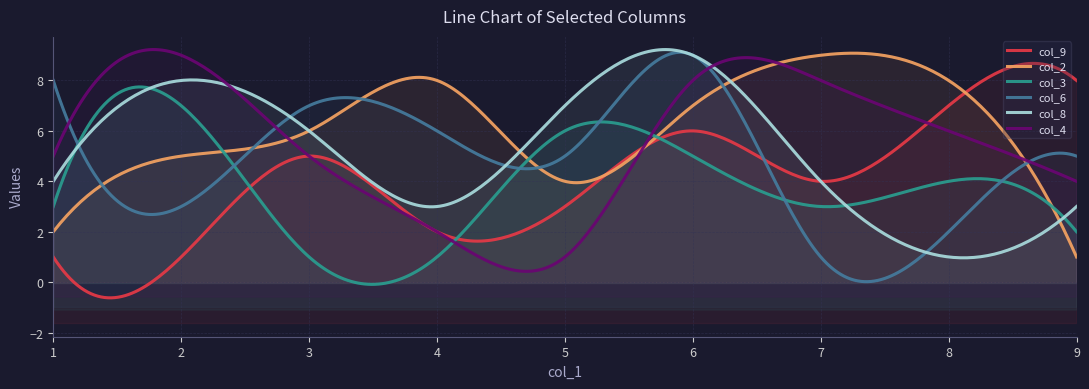

Reading right to left, what are all the values shown in this chart?

col_9: 9=8	8=7	7=4	6=6	5=3	4=2	3=5	2=1	1=1
col_2: 9=1	8=8	7=9	6=7	5=4	4=8	3=6	2=5	1=2
col_3: 9=2	8=4	7=3	6=5	5=6	4=1	3=1	2=7	1=3
col_6: 9=5	8=2	7=1	6=9	5=5	4=6	3=7	2=3	1=8
col_8: 9=3	8=1	7=4	6=9	5=7	4=3	3=6	2=8	1=4
col_4: 9=4	8=6	7=8	6=8	5=1	4=2	3=5	2=9	1=5